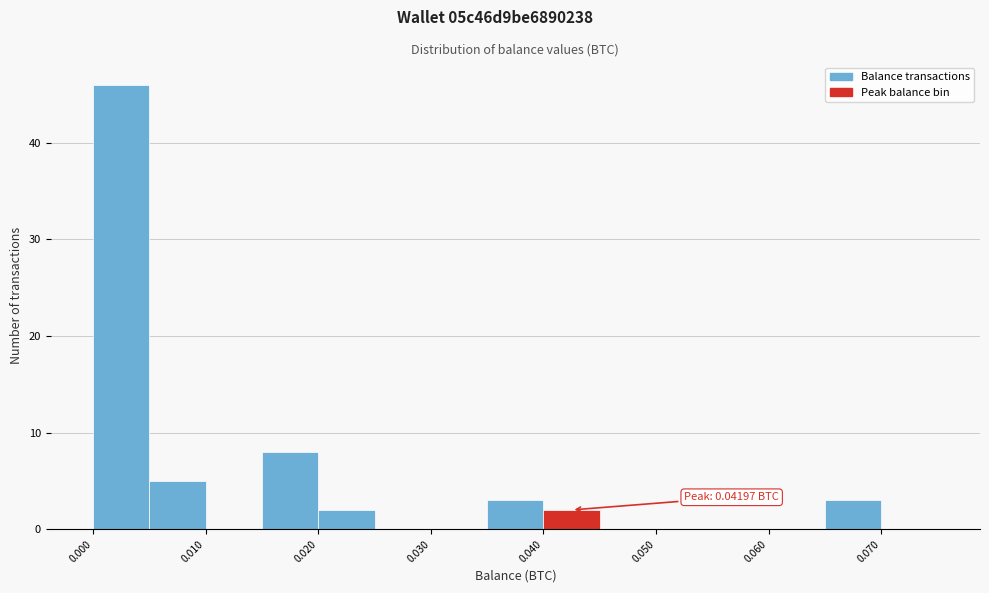

Which range on the x-axis has the tallest bar?

0.000 to 0.005